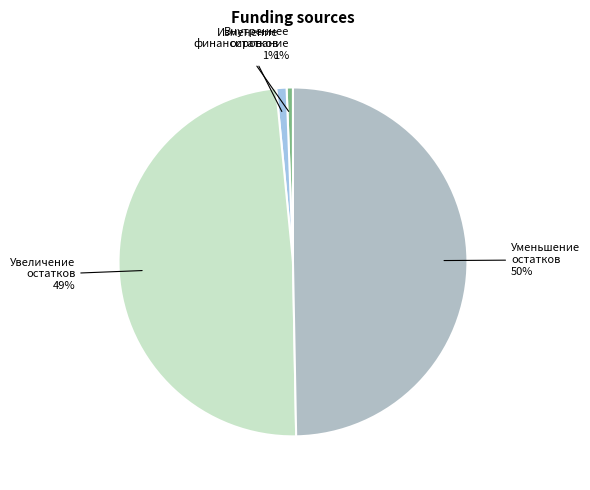

Is there a majority slice in this chart?

No